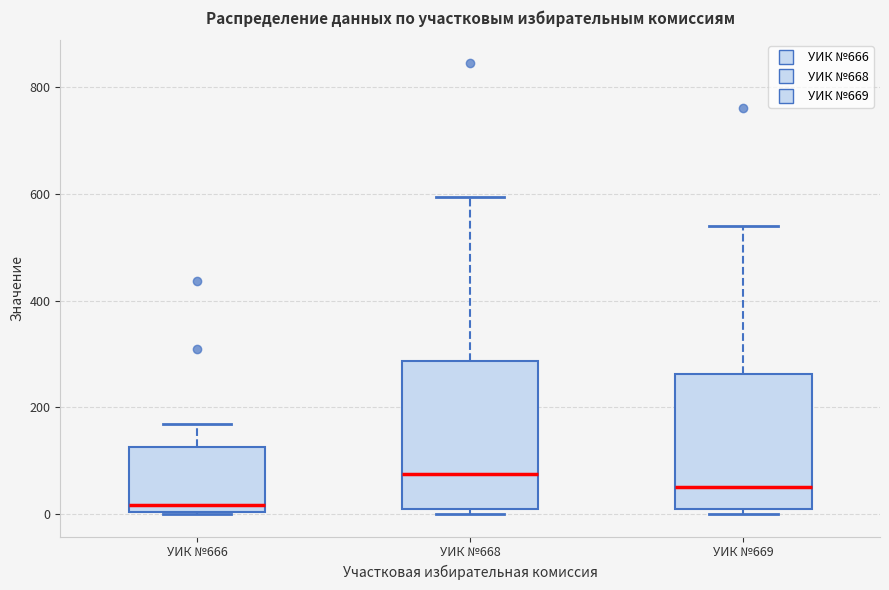

Reading left to right, read every box against the y-axis: the position of its median line, the range the box covers, and the ends of its whiskers. The values are not printed on the chart, so give them approximately, as read against the axis.

УИК №666: median 20, box 0 to 120, whiskers 0 to 160
УИК №668: median 80, box 20 to 280, whiskers 0 to 600
УИК №669: median 60, box 20 to 260, whiskers 0 to 540